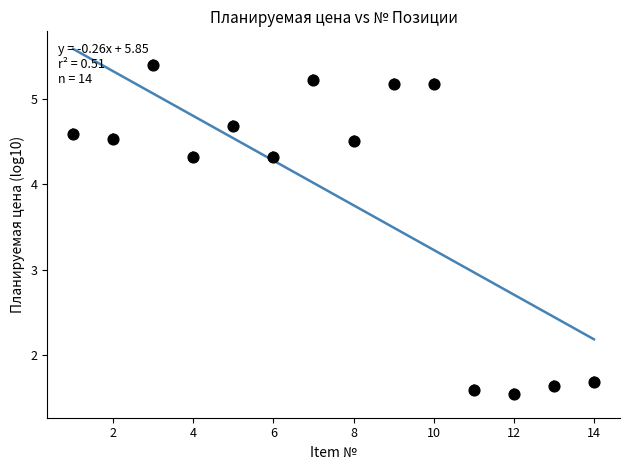

What is the range of X values (max minus min)?

13.0